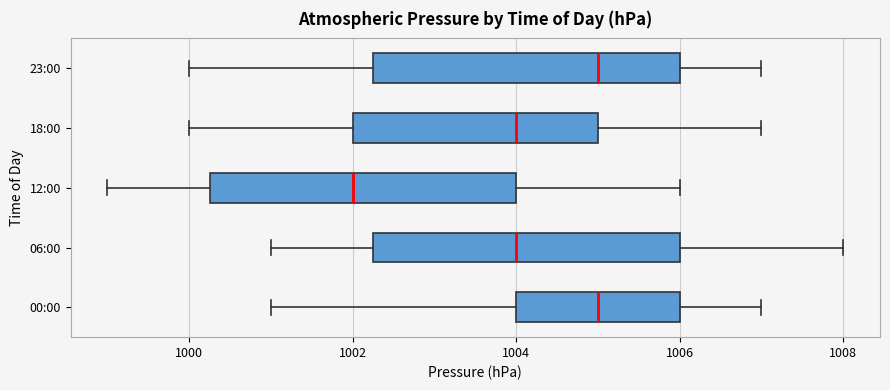

Which box has the furthest to the left median line?

12:00